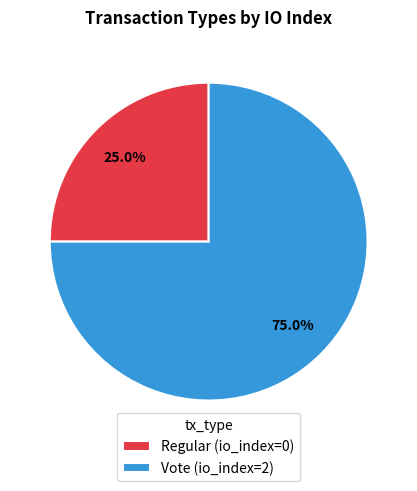

Count the number of slices in the pie.

2